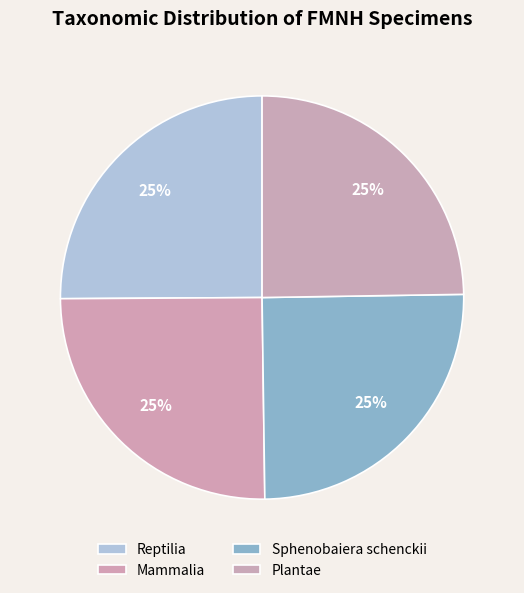

What percentage is the Sphenobaiera schenckii slice, to the nearest percent?

25%